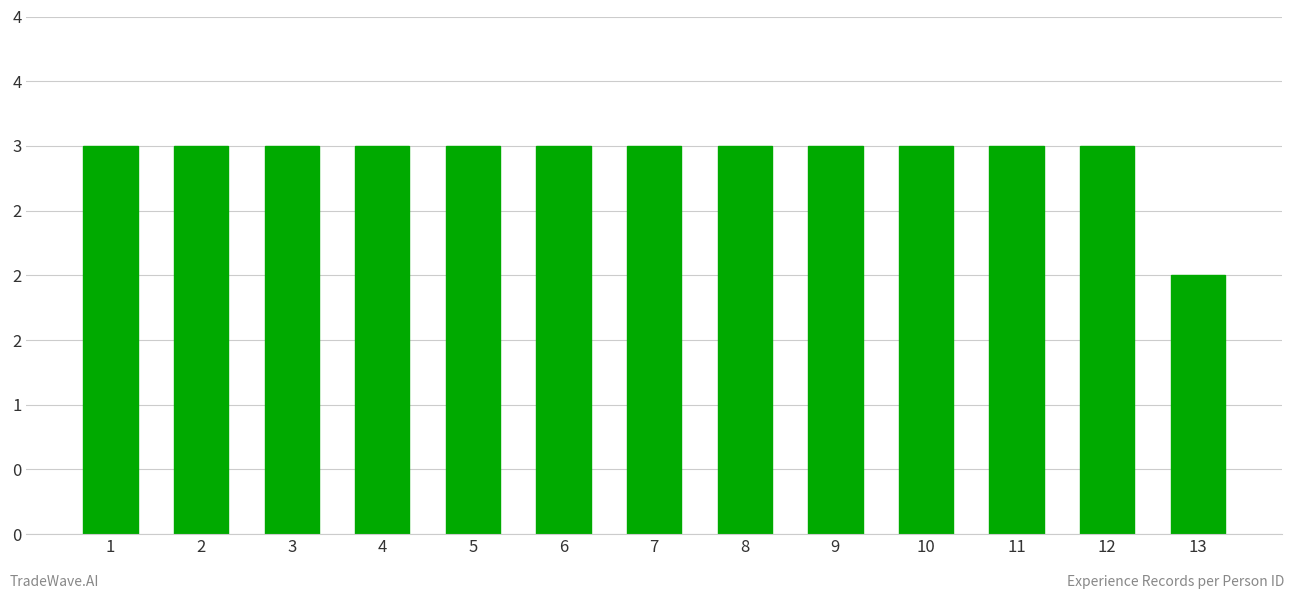

Does the chart contain any negative values?

No